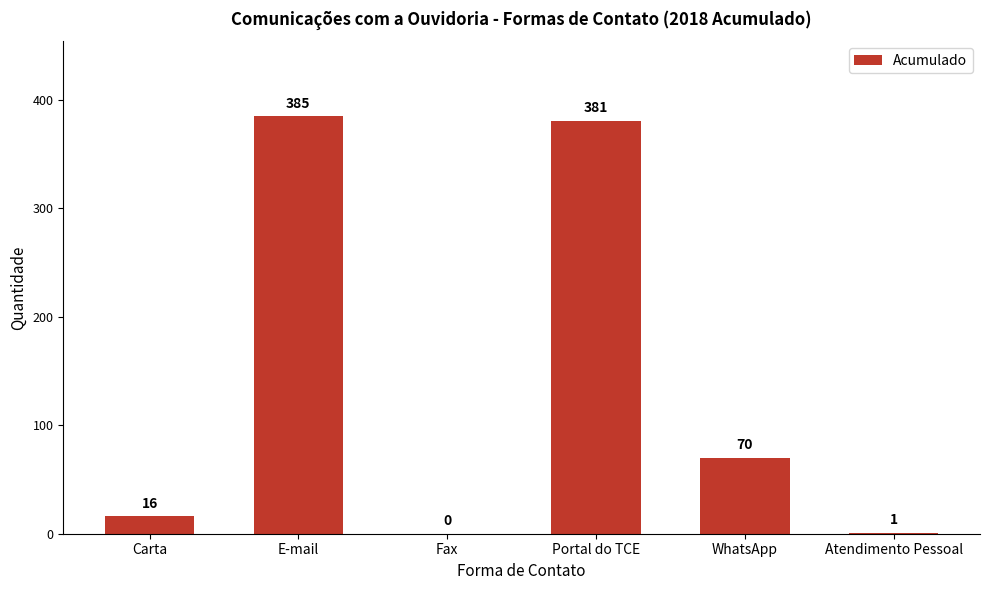

Are the bars horizontal?

No